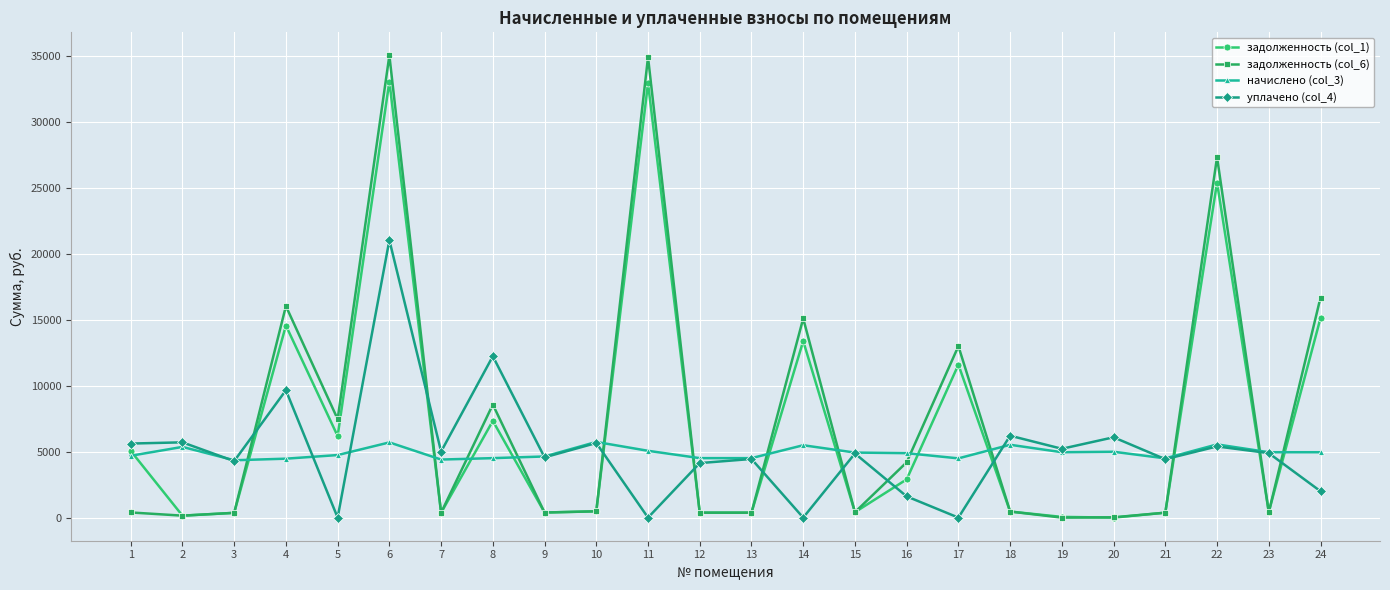

Rank the series by their maximum value, from highest to lowest.

задолженность (col_6), задолженность (col_1), уплачено (col_4), начислено (col_3)